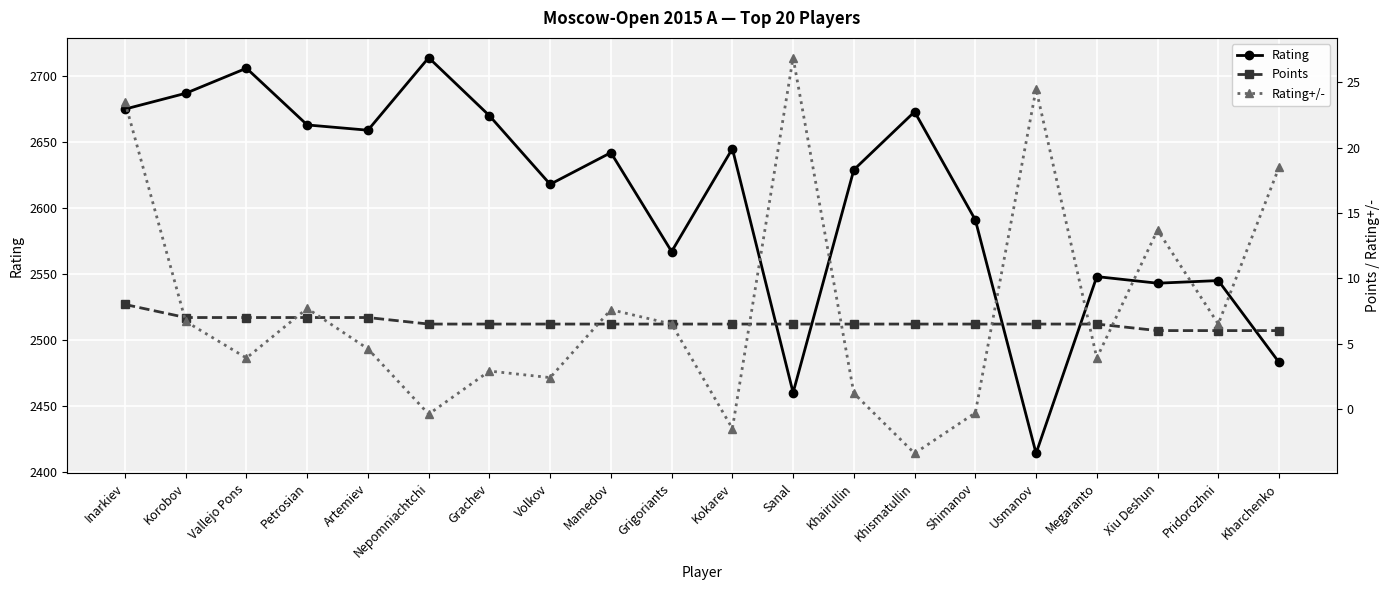

Where is the first local maximum for Rating?

Vallejo Pons